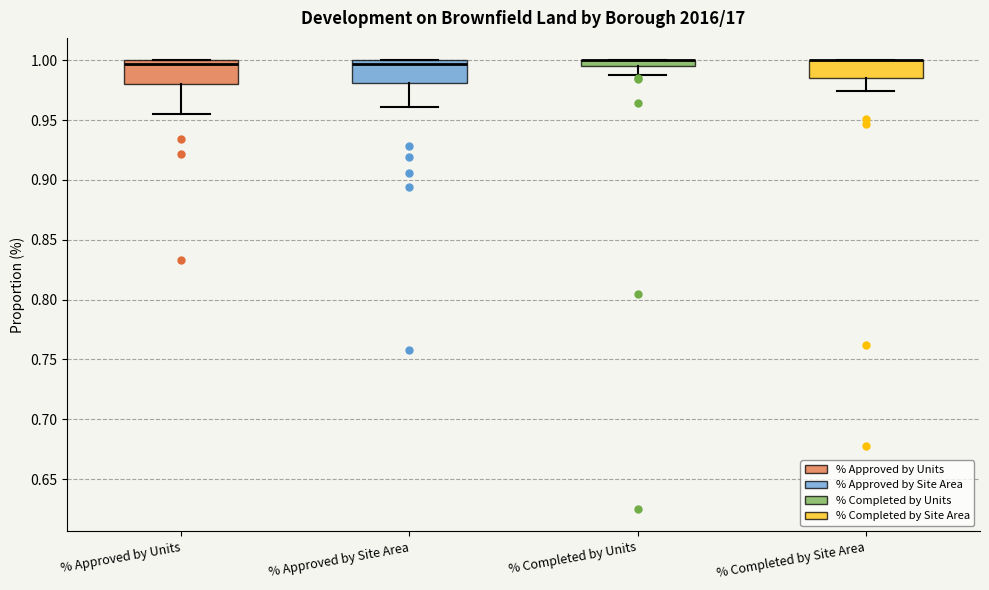

Where is the upper edge of the box for % Completed by Site Area on the y-axis? The values are not printed on the chart, so give them approximately, as read against the axis.

1.000